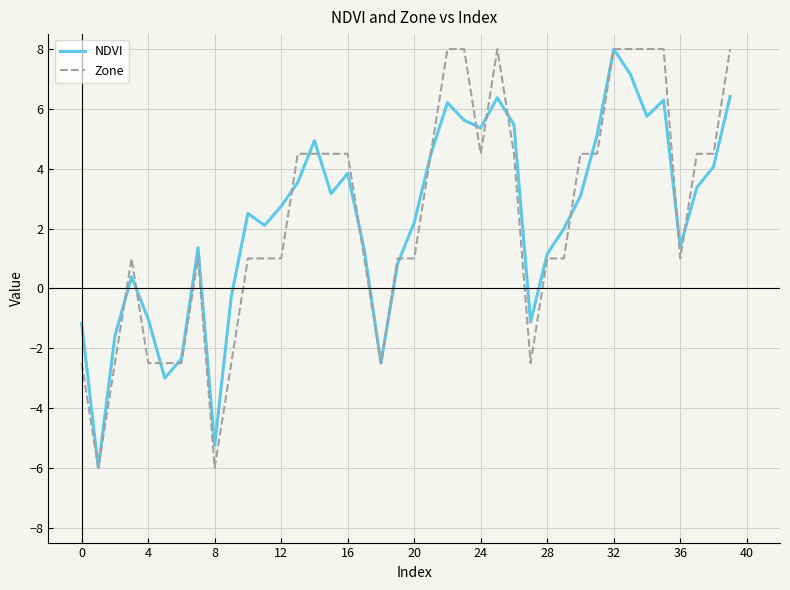

What are all the series names shown in the legend?

NDVI, Zone